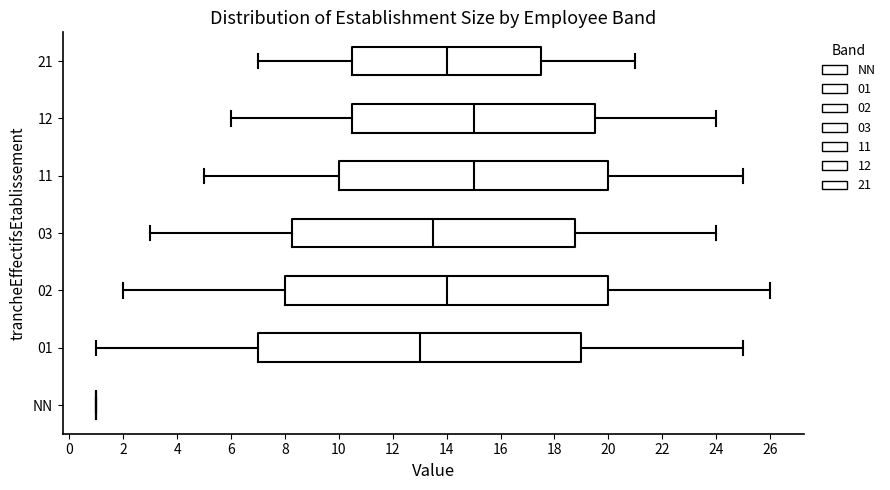

Where does the median line of the box for 11 sit on the x-axis? The values are not printed on the chart, so give them approximately, as read against the axis.

15.0